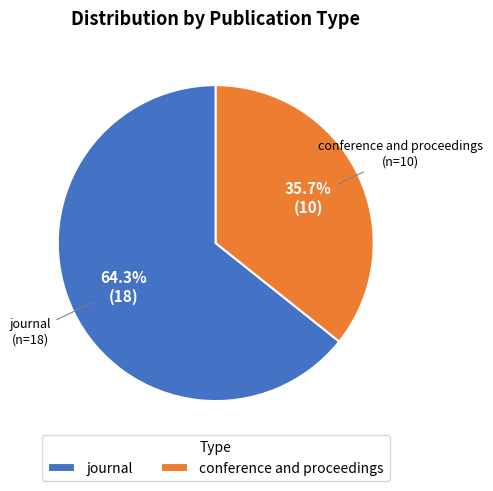

Does conference and proceedings represent more than half of the total?

No